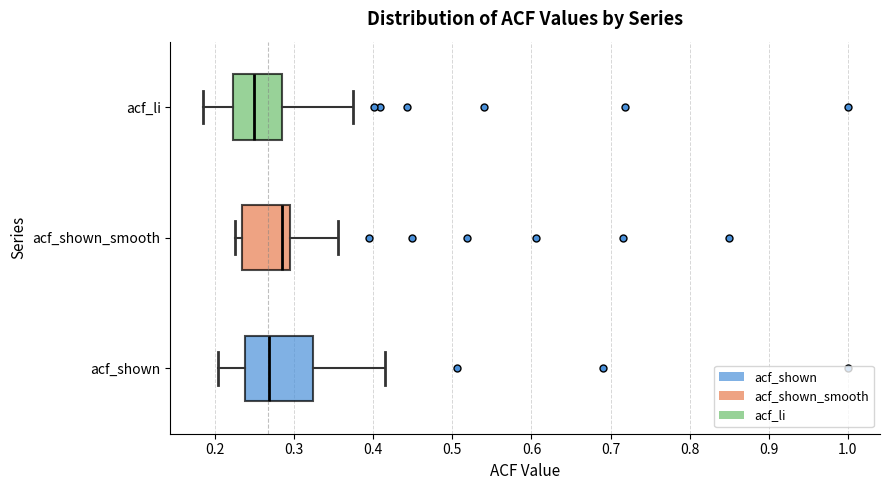

Where does the left whisker of the box for acf_shown end on the x-axis? The values are not printed on the chart, so give them approximately, as read against the axis.

0.20